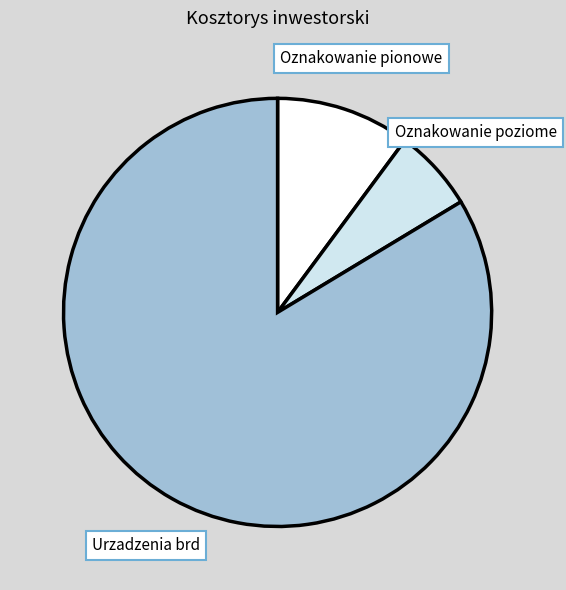

Is there any slice that represents more than half of the pie?

Yes